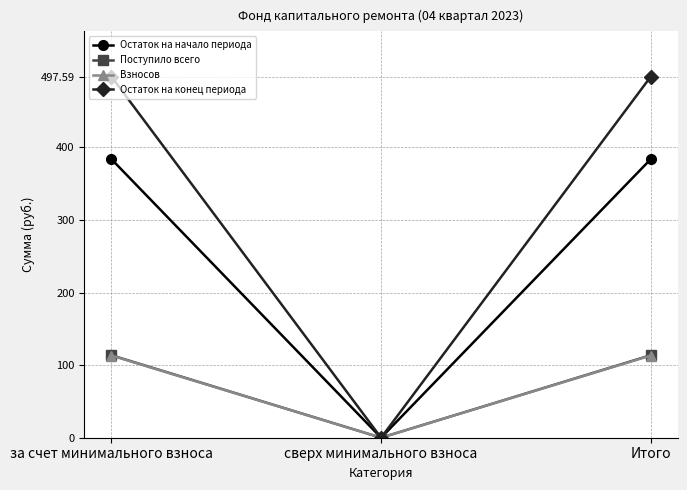

How many values in Остаток на конец периода are above zero?

2